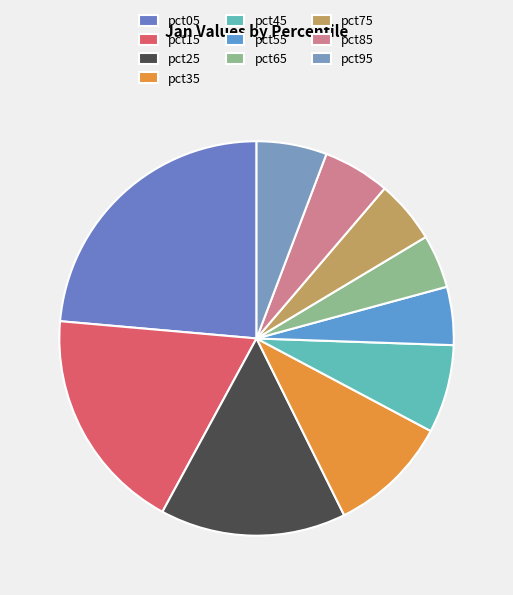

To the nearest percent, what portion does pct95 represent?

6%